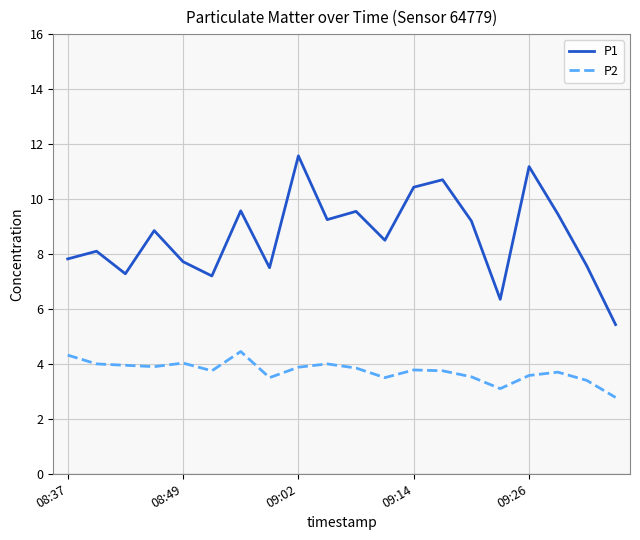

True or false: P2 and P1 cross at least once.

False